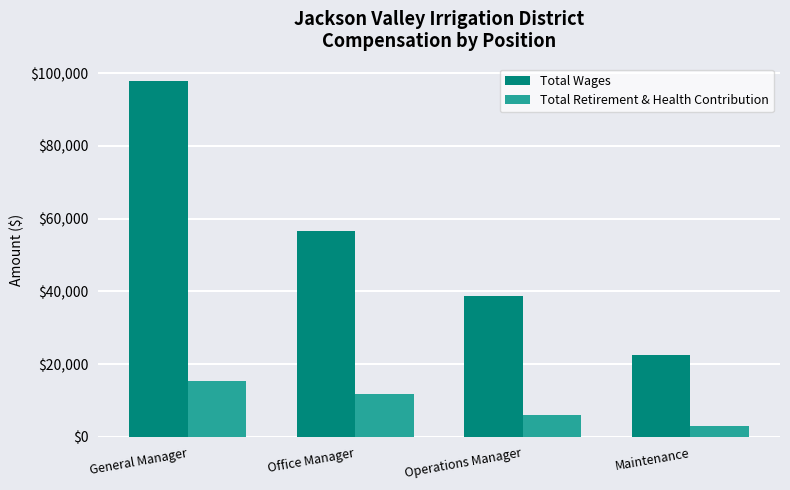

Rank the categories by Total Wages value from lowest to highest.

Maintenance, Operations Manager, Office Manager, General Manager